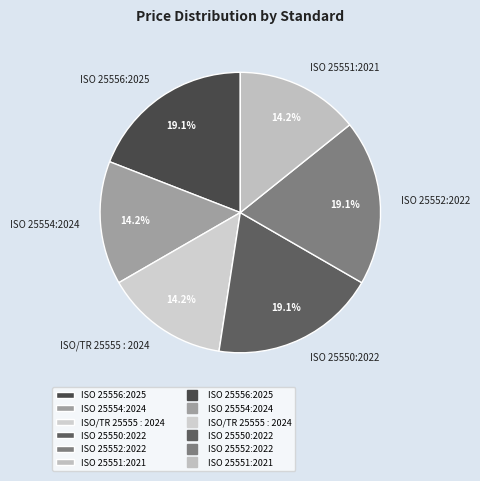

Is the sum of ISO 25552:2022 and ISO 25554:2024 greater than half?

No